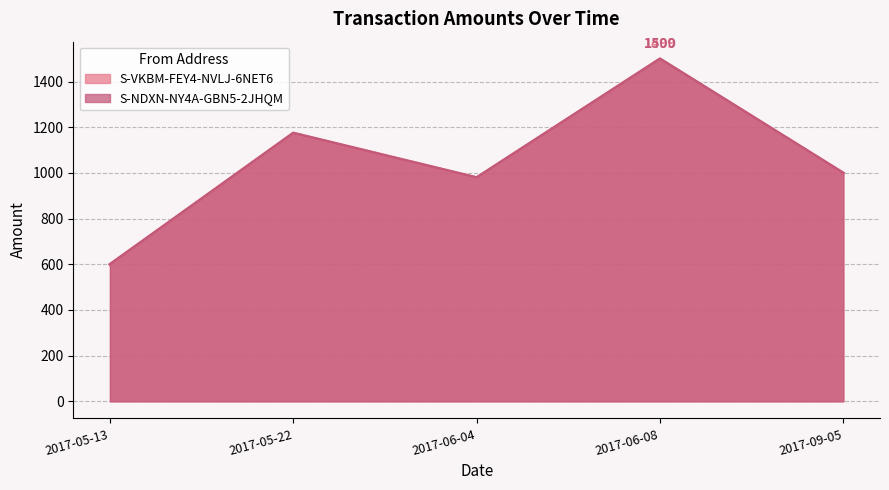

Does the chart display data point markers on the line(s)?

No